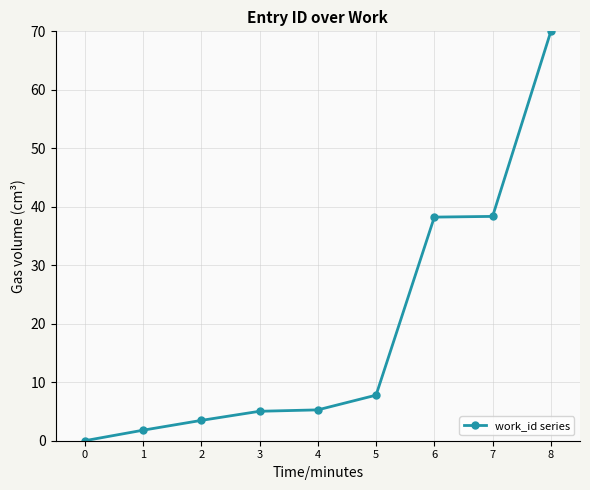

True or false: there are more than 2 points higher than both neighbors.

False